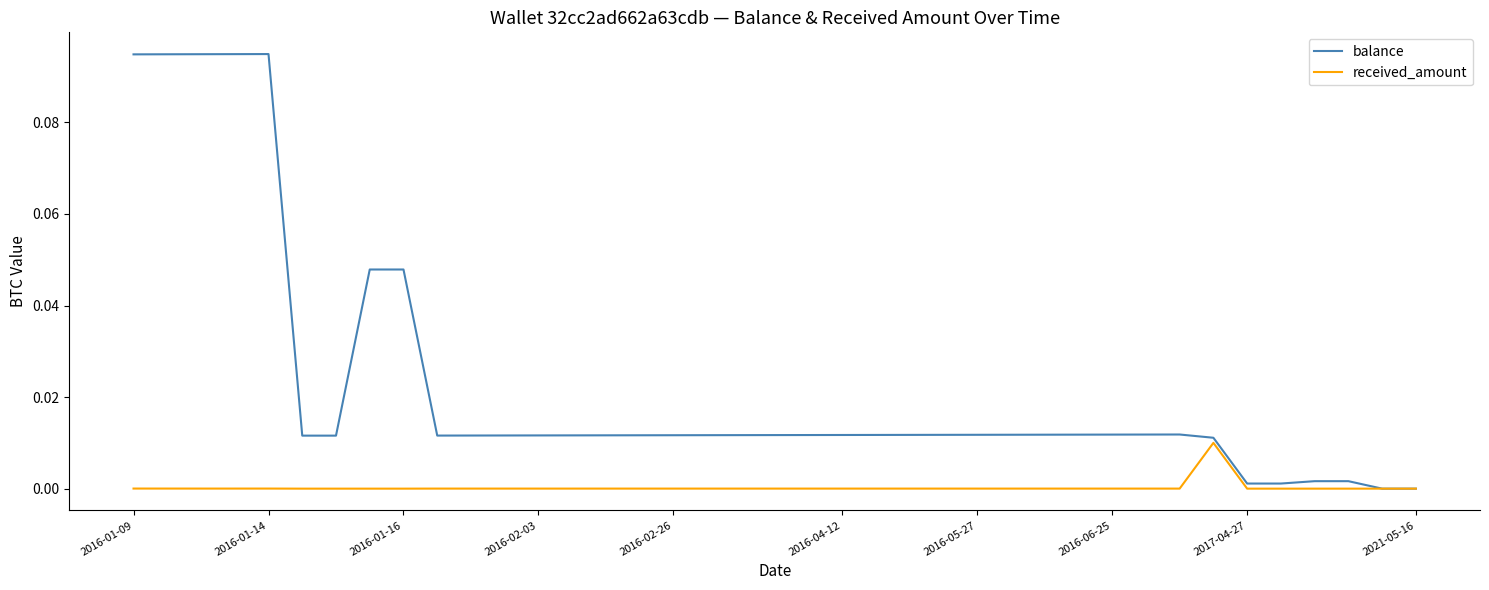

Which series has the largest total across all categories?

balance